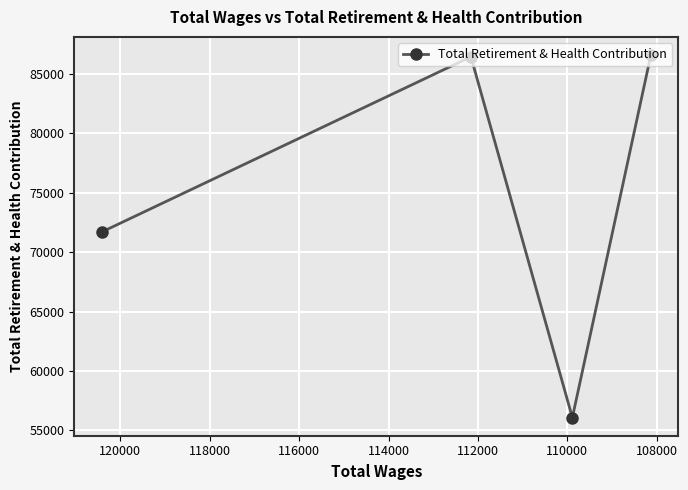

The chart shows a value of 86582 at 112000. True or false?

True